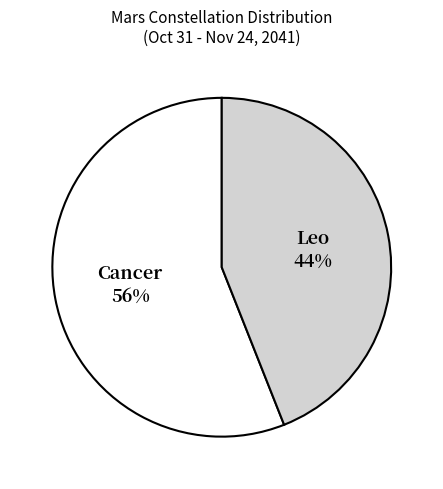

True or false: Leo accounts for 57% of the total.

False